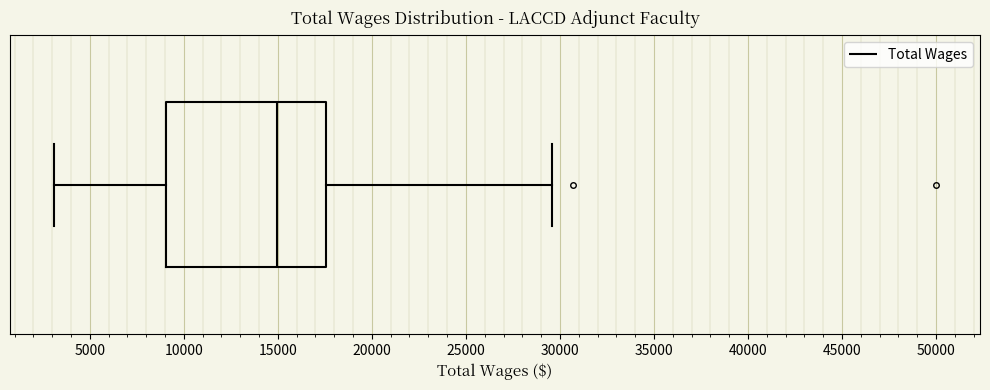

Transcribe this box plot: give where the median line is, the range the box spans, and where the two whiskers end, as read against the x-axis. The values are not printed on the chart, so give them approximately, as read against the axis.

median 15000, box 9000 to 17500, whiskers 3000 to 29500